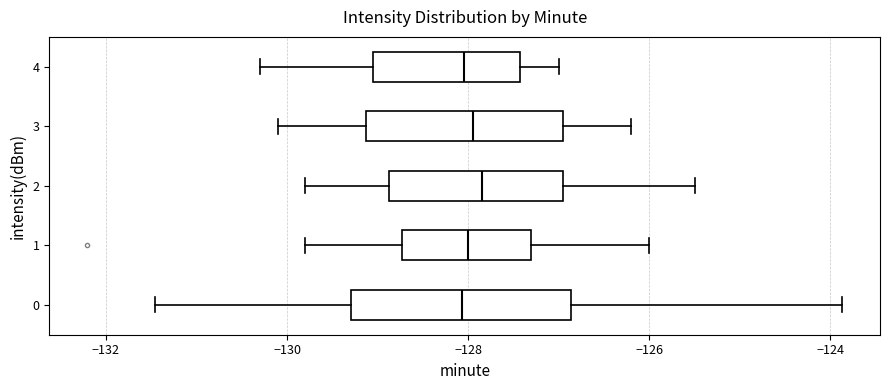

Where does the left whisker of the box at y = 4 end on the x-axis? The values are not printed on the chart, so give them approximately, as read against the axis.

-130.2